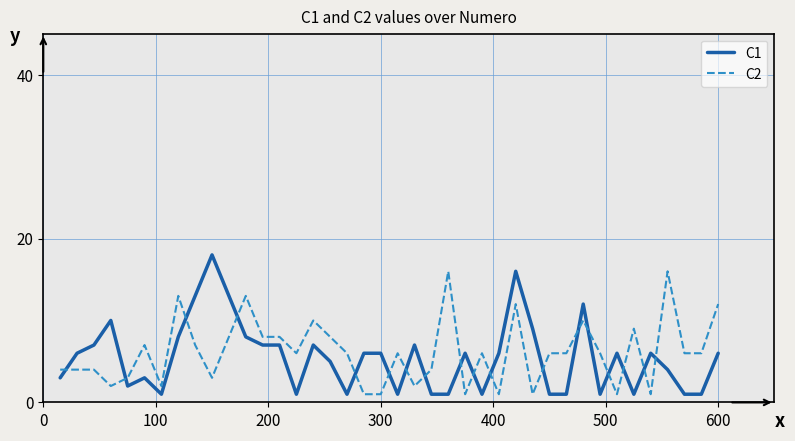

True or false: C2 has more than 0 points higher than both neighbors.

True